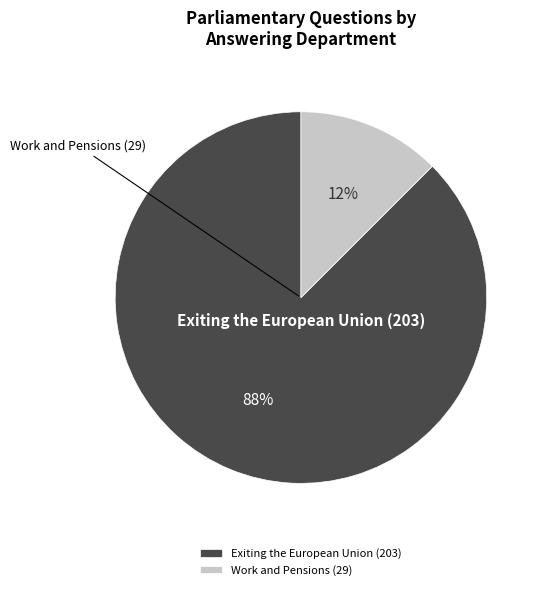

What is the change in value from Exiting the European Union (203) to Work and Pensions (29)?

-174